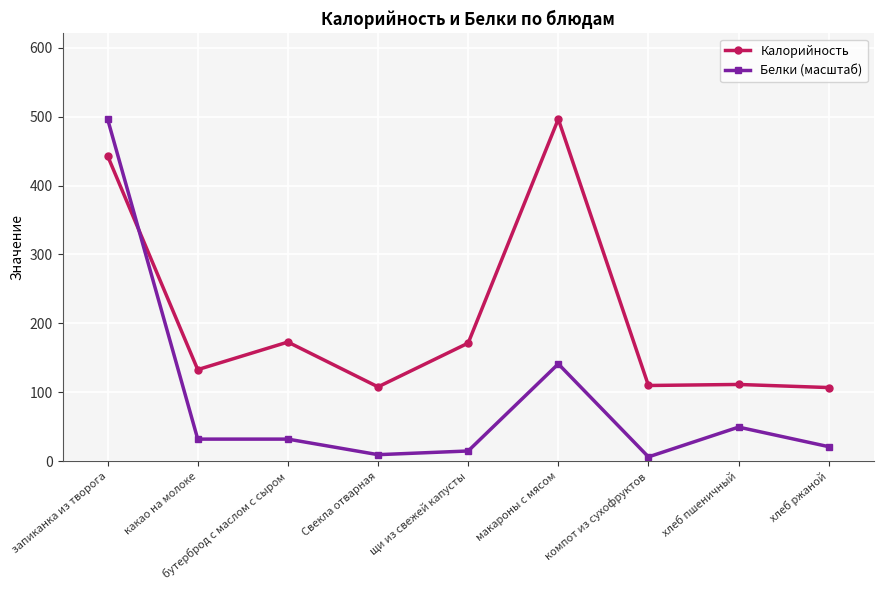

What position from the left is запиканка из творога?

1